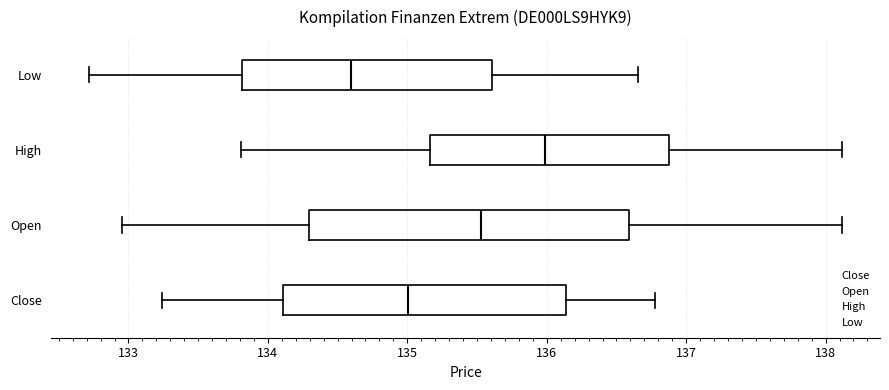

Comparing the boxes themselves (not the whiskers), which one is the widest?

Open